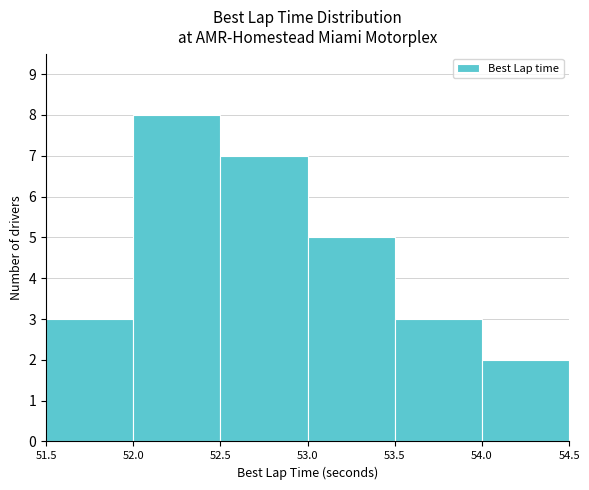

How tall is the bar that spans 53.5 to 54.0 on the x-axis? The values are not printed on the chart, so give them approximately, as read against the axis.

3